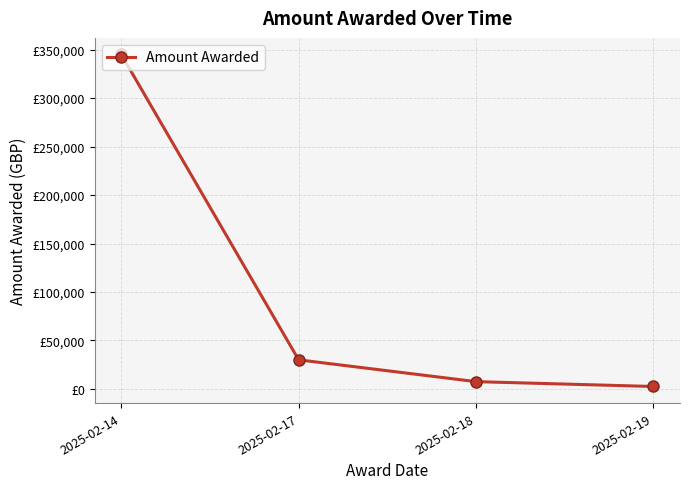

Reading right to left, what are all the values shown in this chart?

2025-02-19=2500	2025-02-18=7500	2025-02-17=30000	2025-02-14=345000